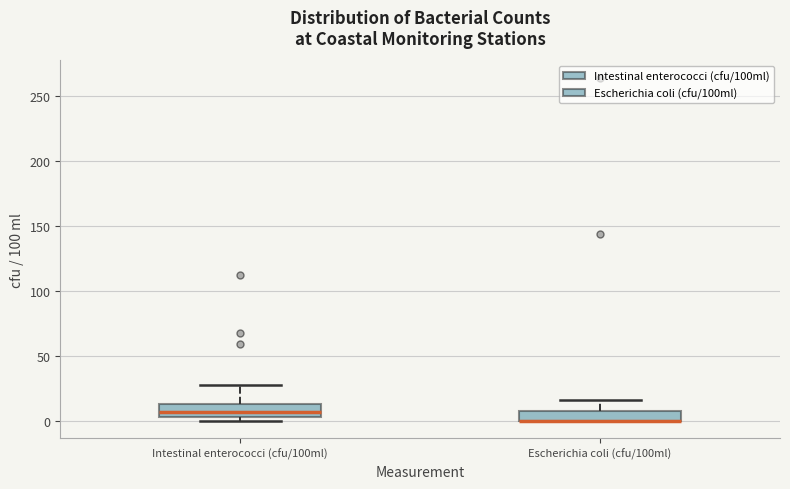

Reading left to right, transcribe this box plot: for each box, give where its median line is, the range the box spans, and where its two whiskers end, as read against the y-axis. The values are not printed on the chart, so give them approximately, as read against the axis.

Intestinal enterococci (cfu/100ml): median 5 (inside the box), box 5 to 15, whiskers 0 to 30
Escherichia coli (cfu/100ml): median 0 (drawn on the box's lower edge), box 0 to 10, whiskers 0 to 15